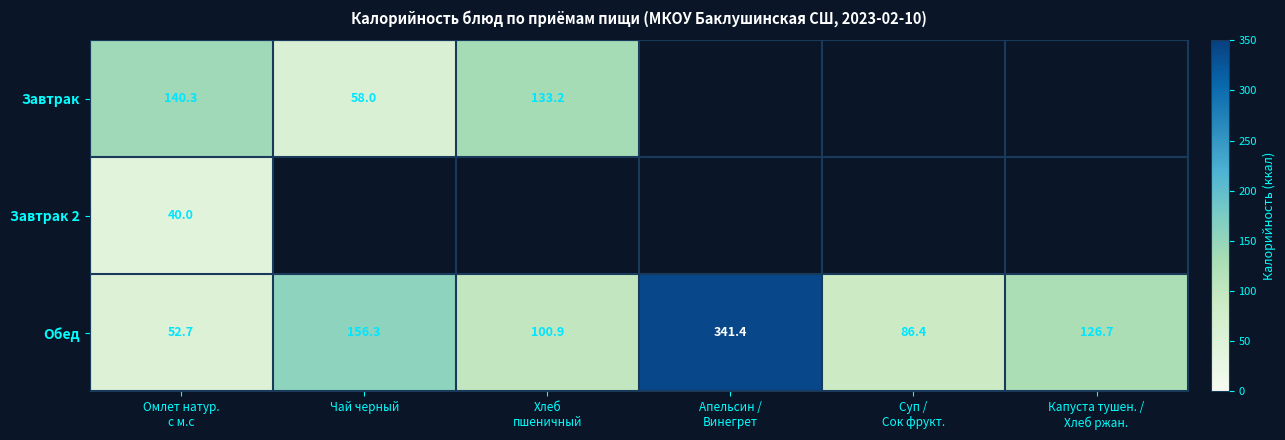

How many series are shown in this chart?

3